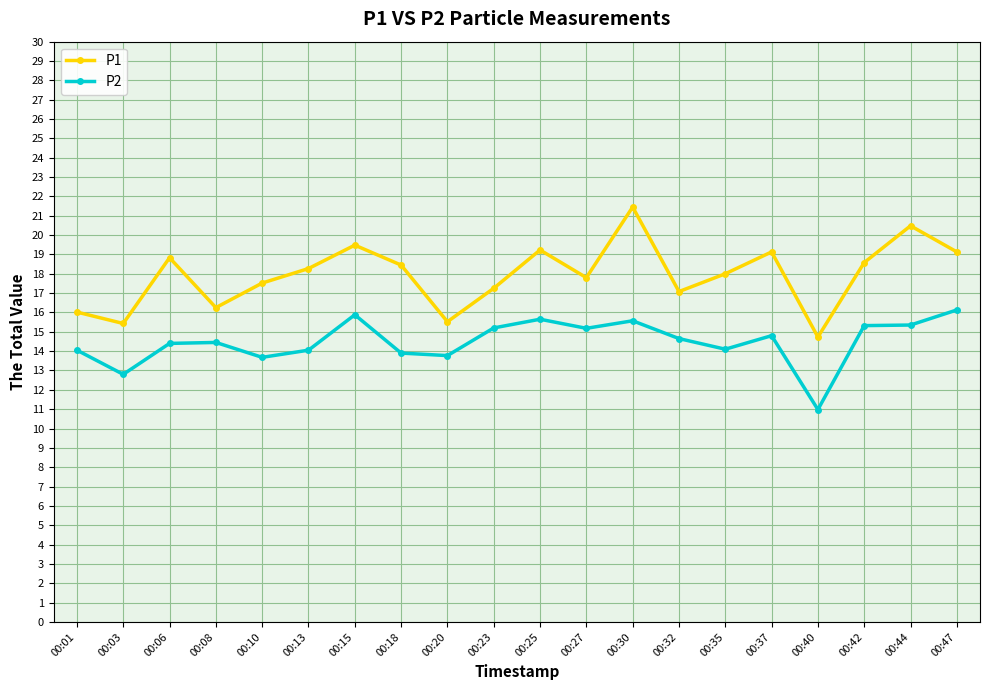

Which series has the largest total across all categories?

P1